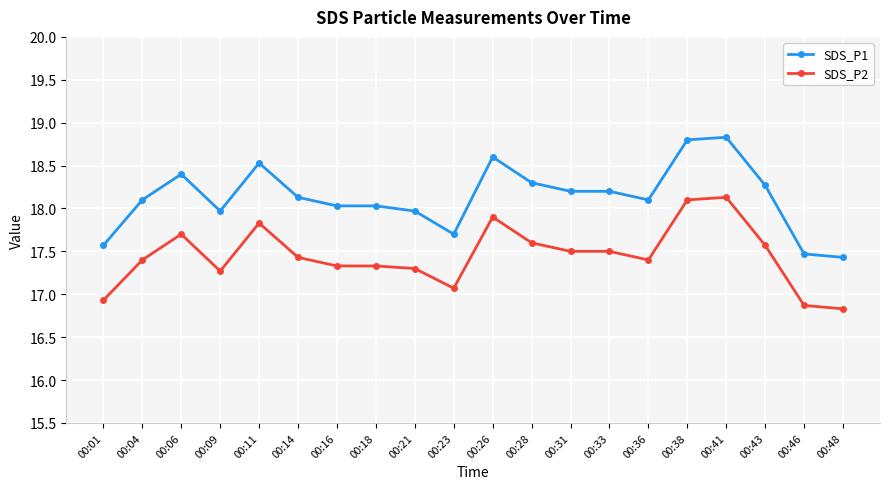

Is this an area chart (filled region under the line)?

No